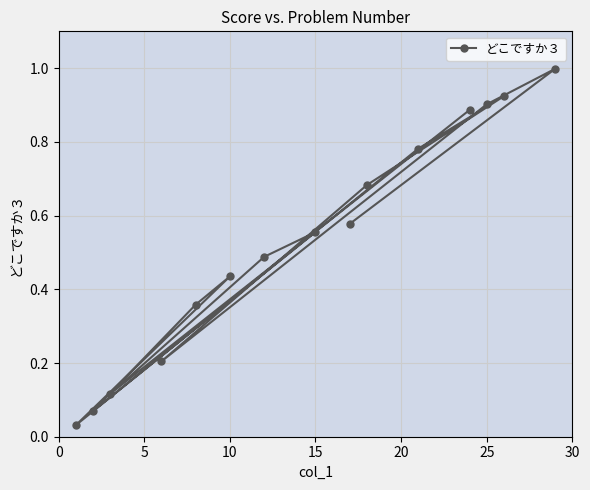

What is the sum of all values?

8.0